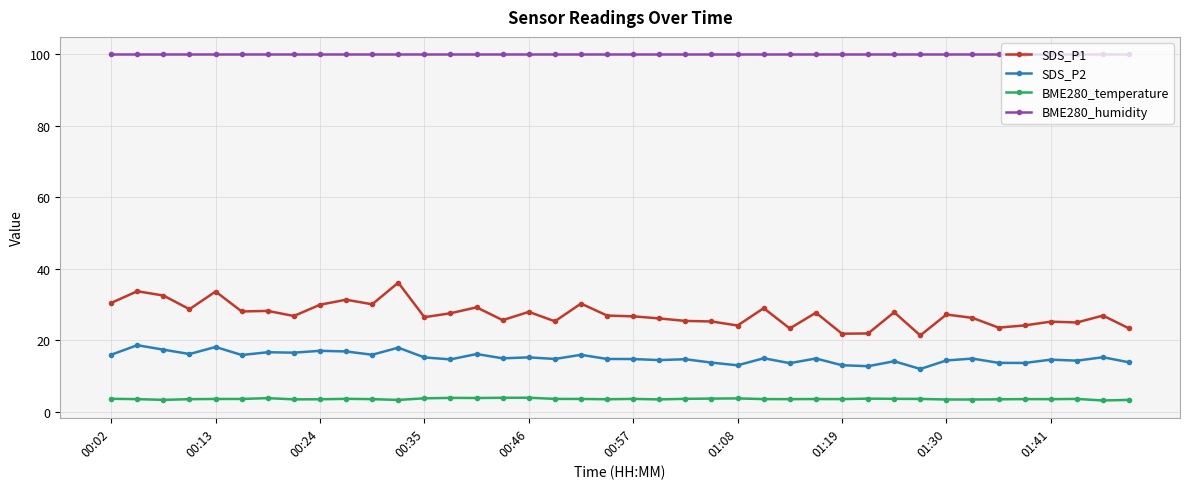

Which series has the largest range (max minus min)?

SDS_P1